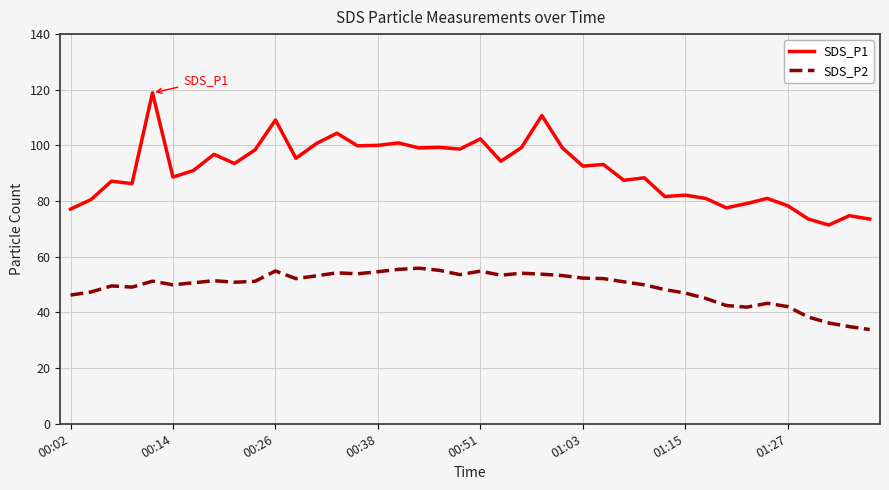

Which series has the widest spread of values?

SDS_P1